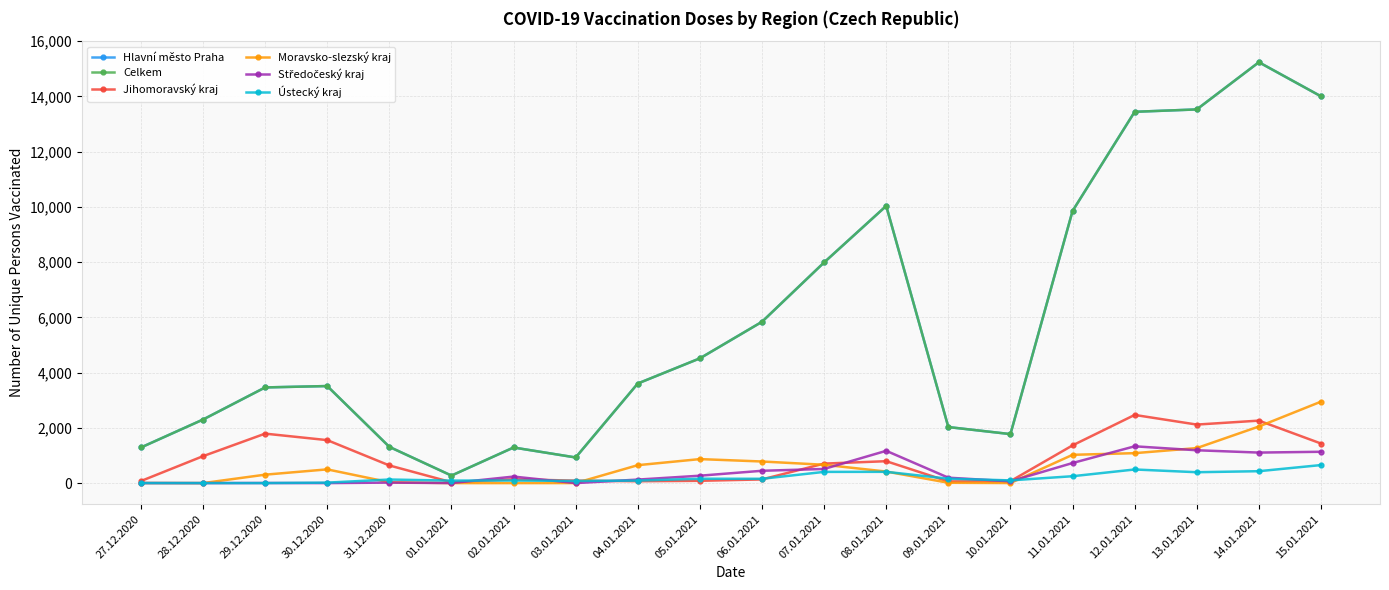

In Moravsko-slezský kraj, how many points are higher than both neighbors (excluding endpoints)?

2